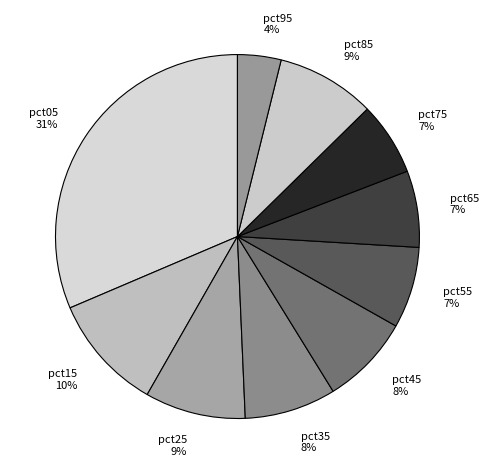

Between pct85 and pct75, which is larger?

pct85